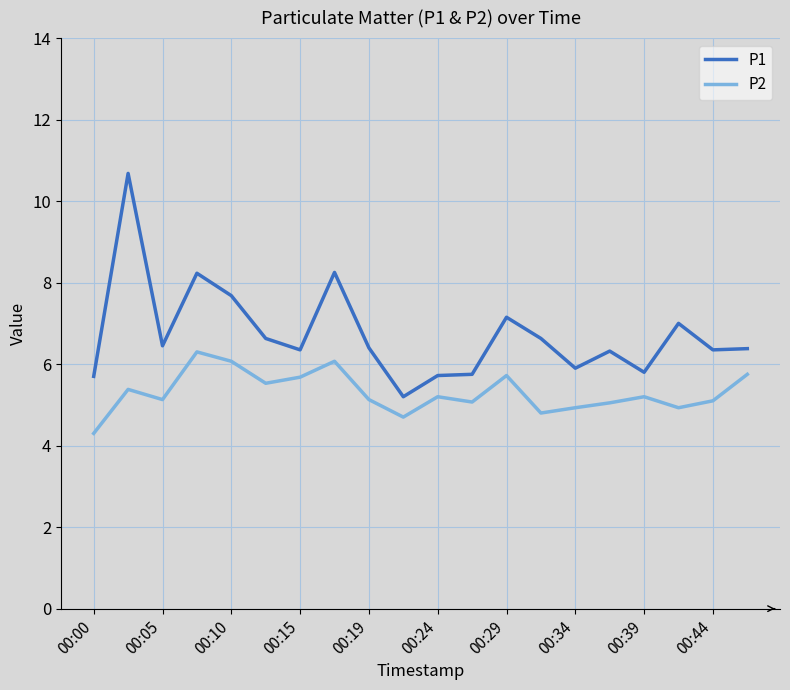

Rank the series by their average value, from lowest to highest.

P2, P1